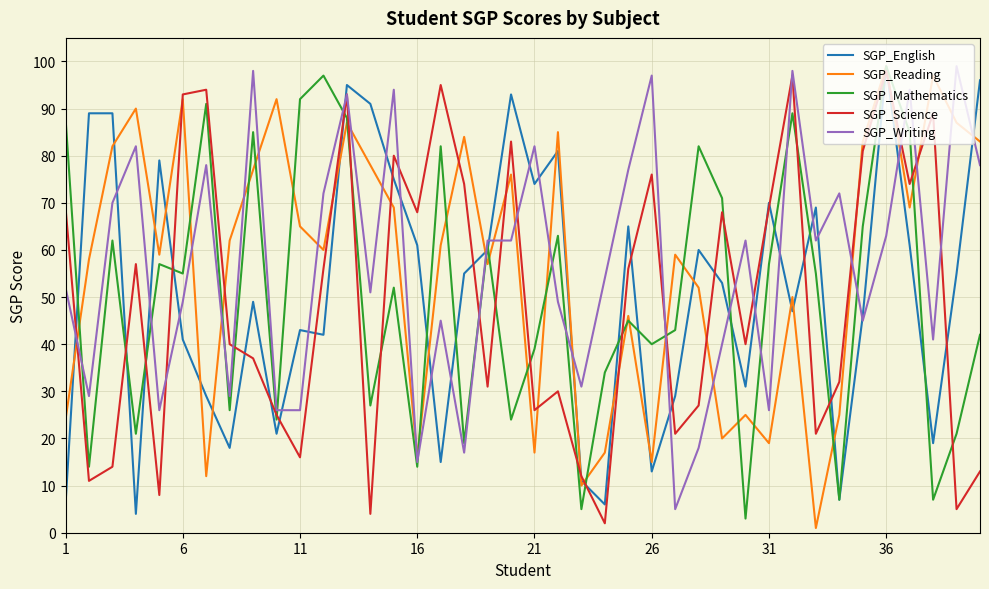

What are all the series names shown in the legend?

SGP_English, SGP_Reading, SGP_Mathematics, SGP_Science, SGP_Writing